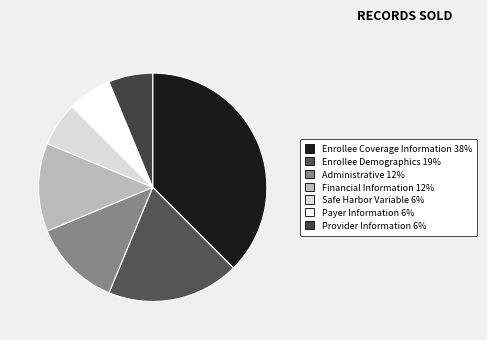

To the nearest percent, what is the average slice percentage?

14%